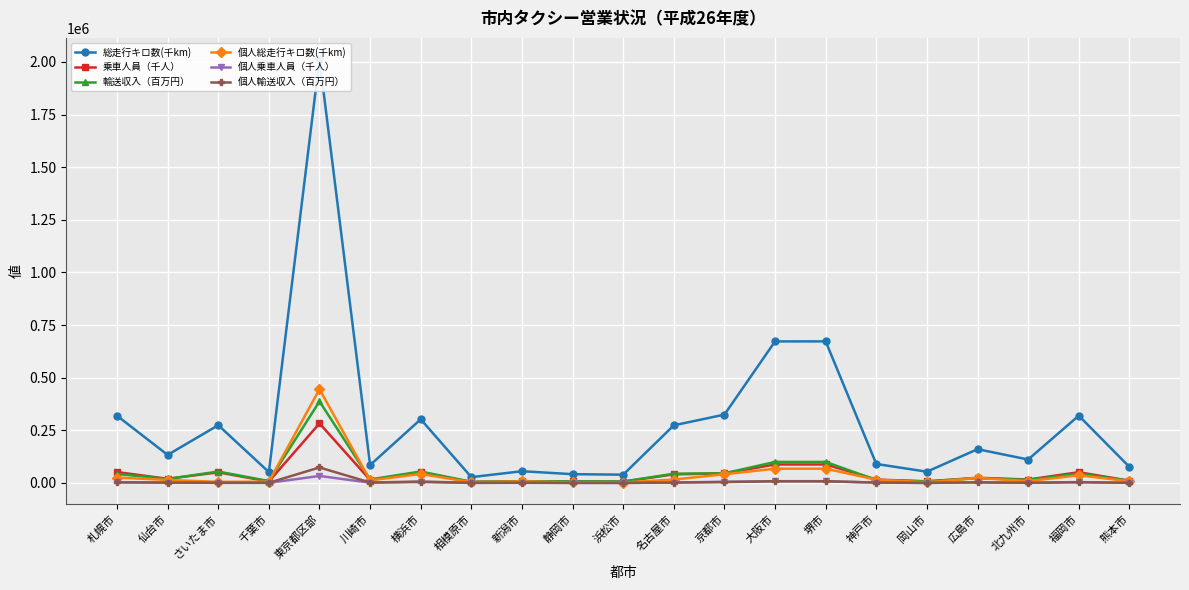

Is it true that 総走行キロ数(千km) equals 194039 at 福岡市?

False